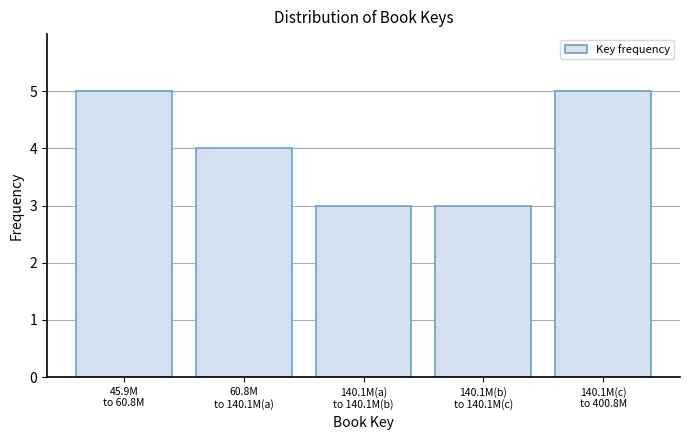

Reading left to right, what are all the values shown in this chart?

5	4	3	3	5